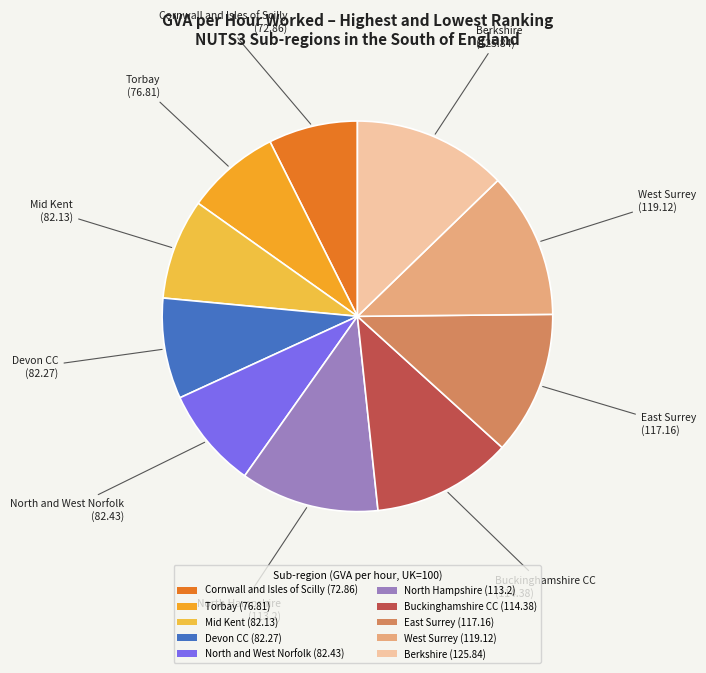

Do Torbay (76.81) and Buckinghamshire CC (114.38) together represent more than half of the pie?

No